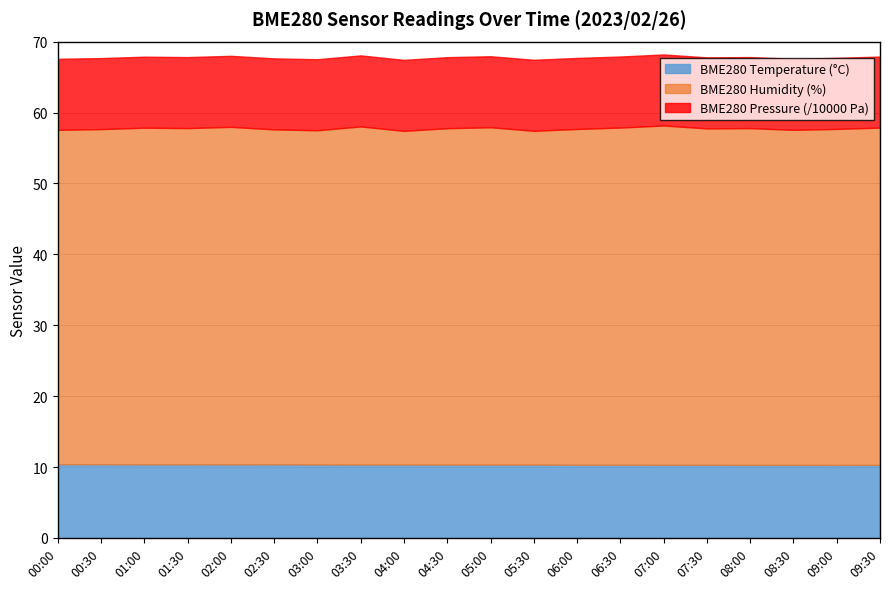

What are all the series names shown in the legend?

BME280 Temperature (°C), BME280 Humidity (%), BME280 Pressure (/10000 Pa)